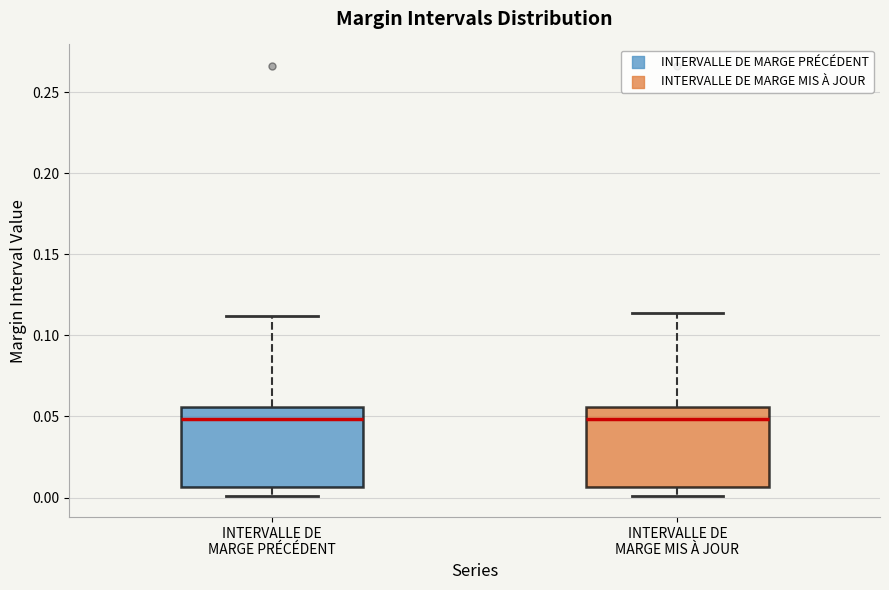

Reading left to right, transcribe this box plot: for each box, give where its median line is, the range the box spans, and where its two whiskers end, as read against the y-axis. The values are not printed on the chart, so give them approximately, as read against the axis.

INTERVALLE DE MARGE PRÉCÉDENT: median 0.050, box 0.005 to 0.055, whiskers 0.000 to 0.110
INTERVALLE DE MARGE MIS À JOUR: median 0.050, box 0.005 to 0.055, whiskers 0.000 to 0.115